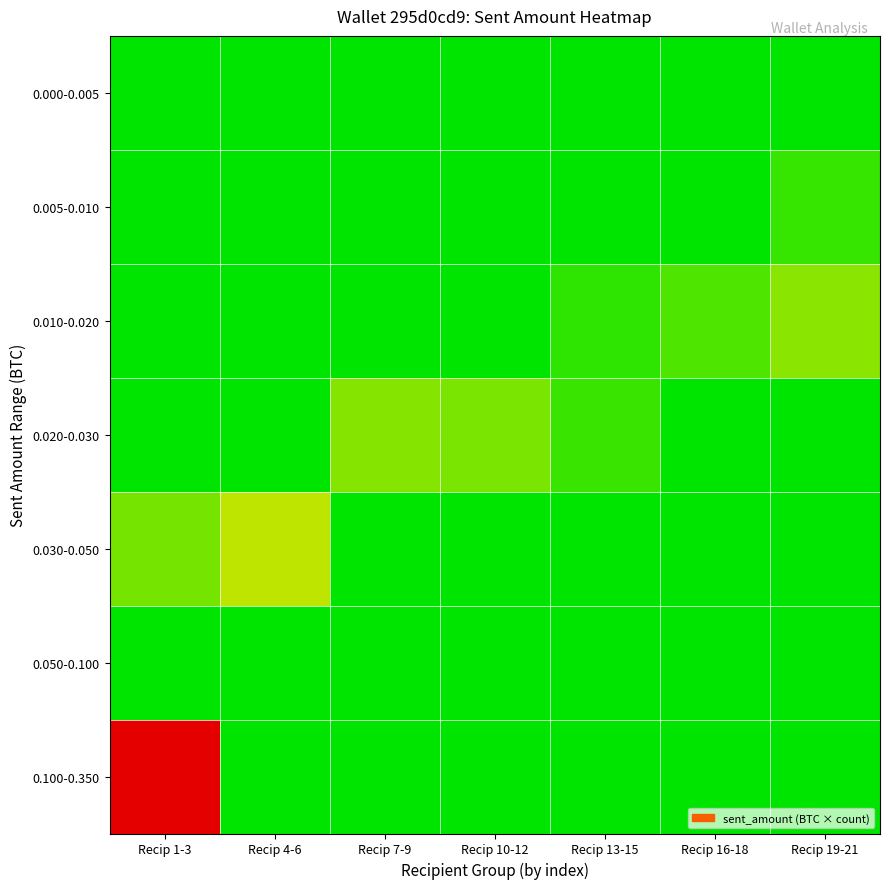

Which series has the largest range (max minus min)?

0.100-0.350